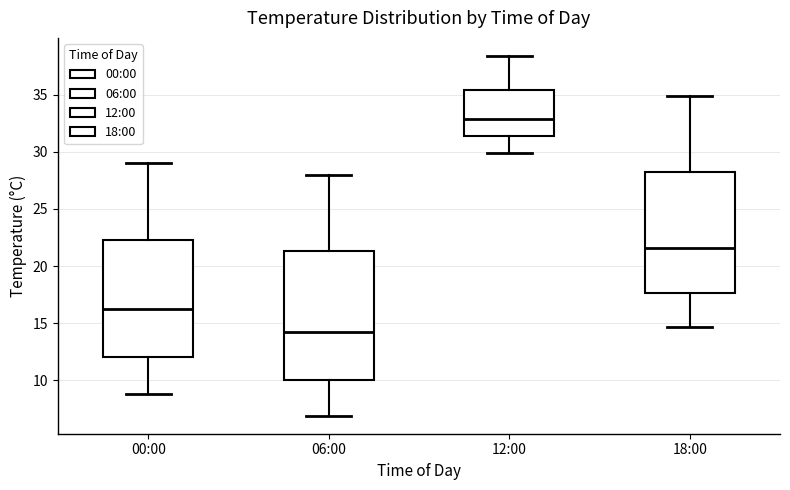

Reading left to right, transcribe this box plot: for each box, give where its median line is, the range the box spans, and where its two whiskers end, as read against the y-axis. The values are not printed on the chart, so give them approximately, as read against the axis.

00:00: median 16.0, box 12.0 to 22.5, whiskers 9.0 to 29.0
06:00: median 14.0, box 10.0 to 21.5, whiskers 7.0 to 28.0
12:00: median 33.0, box 31.5 to 35.5, whiskers 30.0 to 38.5
18:00: median 21.5, box 17.5 to 28.5, whiskers 14.5 to 35.0